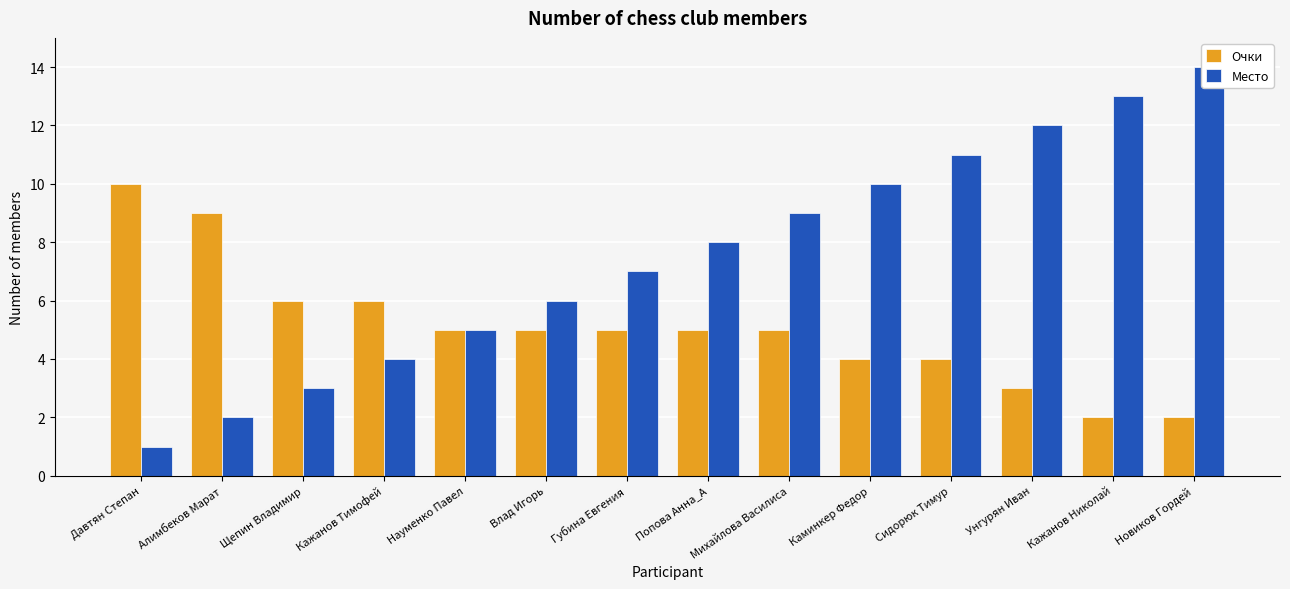

Rank the series at Попова Анна_А from highest to lowest value.

Место, Очки